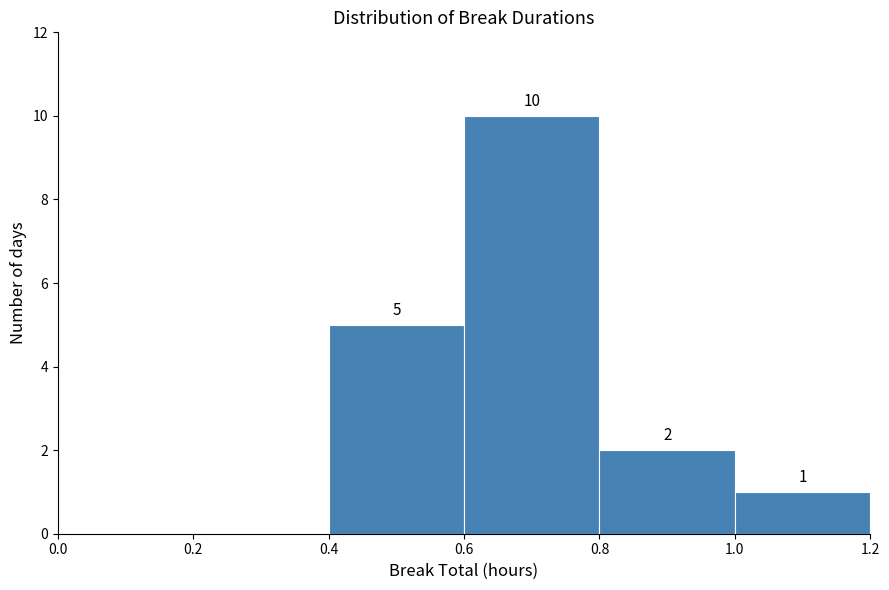

Which range on the x-axis has the tallest bar?

0.6 to 0.8